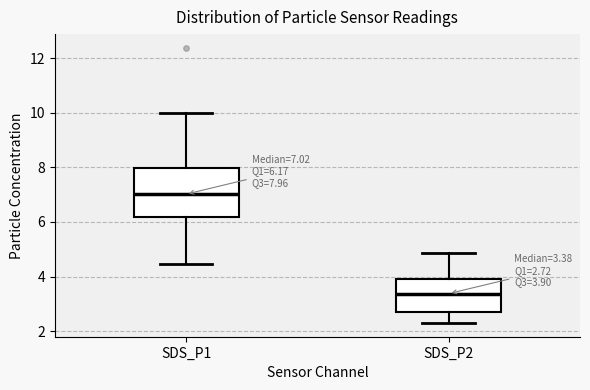

Which box's median line is the lowest?

SDS_P2